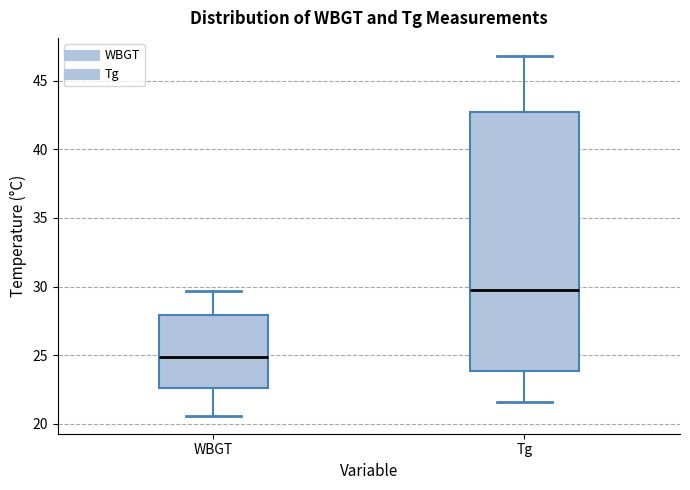

Reading left to right, read every box against the y-axis: the position of its median line, the range the box covers, and the ends of its whiskers. The values are not printed on the chart, so give them approximately, as read against the axis.

WBGT: median 25.0, box 22.5 to 28.0, whiskers 20.5 to 29.5
Tg: median 30.0, box 24.0 to 43.0, whiskers 21.5 to 47.0